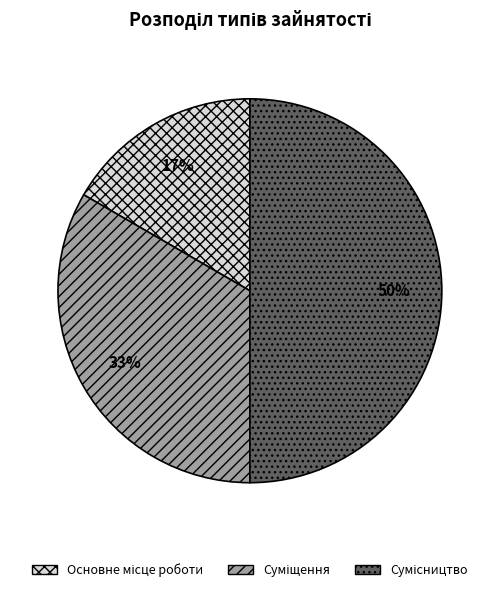

To the nearest percent, what is the average slice percentage?

33%